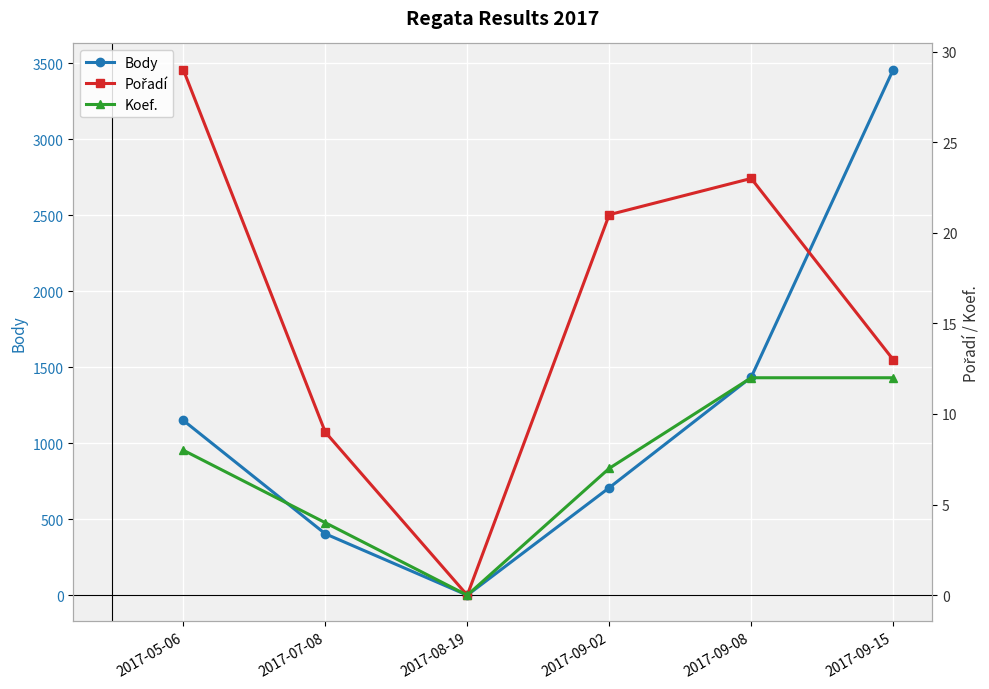

What are all the series names shown in the legend?

Body, Pořadí, Koef.